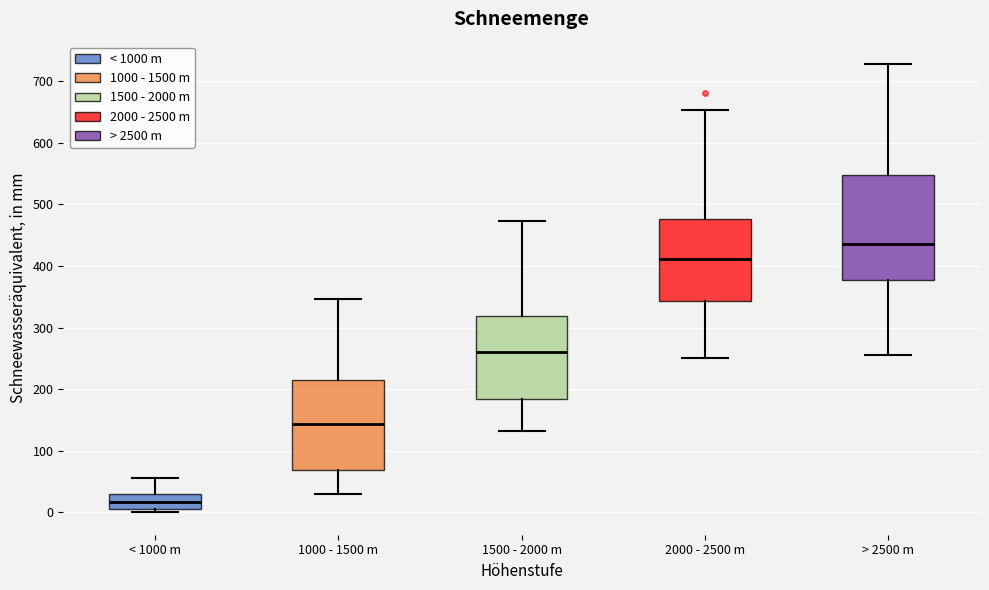

Reading left to right, transcribe this box plot: for each box, give where its median line is, the range the box spans, and where its two whiskers end, as read against the y-axis. The values are not printed on the chart, so give them approximately, as read against the axis.

< 1000 m: median 20, box 10 to 30, whiskers 0 to 60
1000 - 1500 m: median 140, box 70 to 210, whiskers 30 to 350
1500 - 2000 m: median 260, box 180 to 320, whiskers 130 to 470
2000 - 2500 m: median 410, box 340 to 480, whiskers 250 to 650
> 2500 m: median 440, box 380 to 550, whiskers 260 to 730